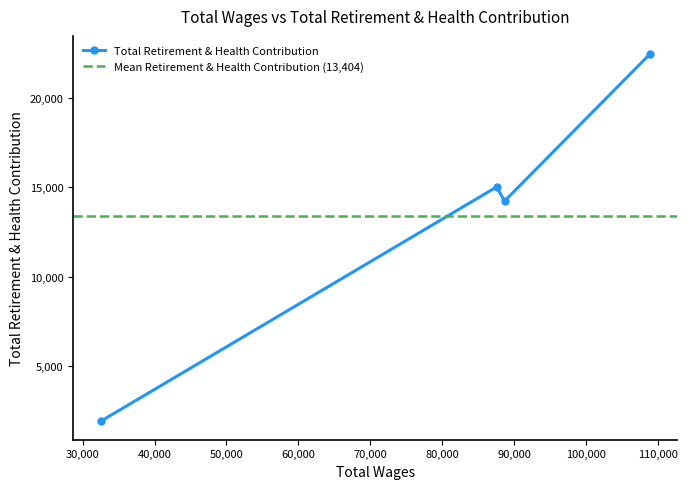

Rank the categories by value from lowest to highest.

32503.0, 88650.0, 87559.0, 108840.0